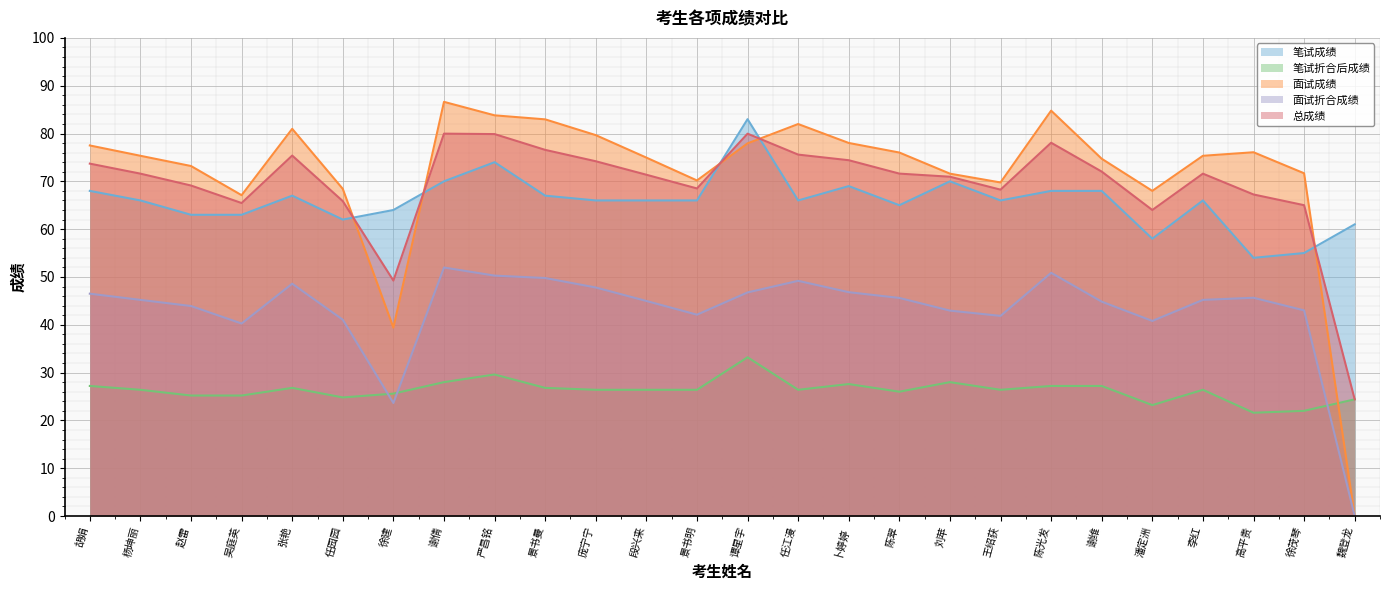

What position from the left is 徐茂琴?

25